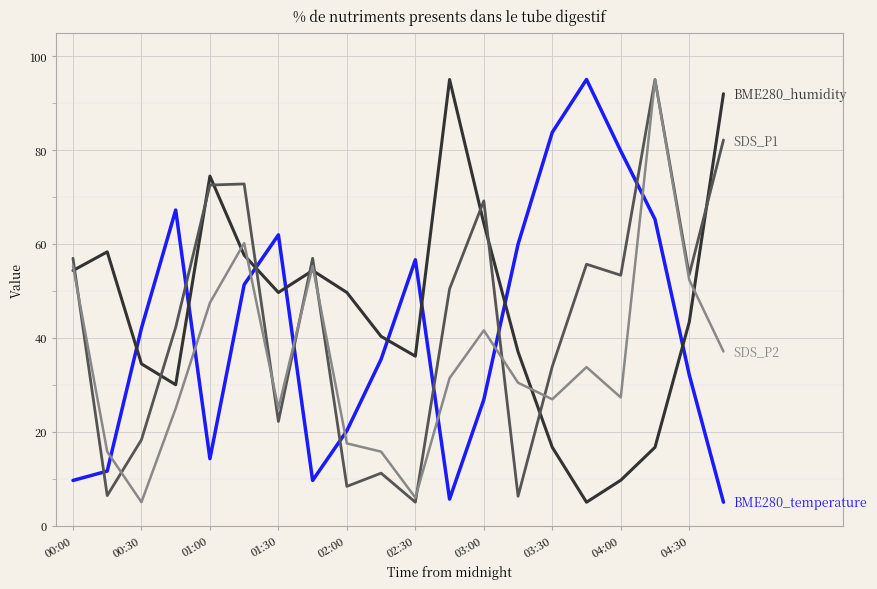

What is the minimum value shown in the chart?

5.0